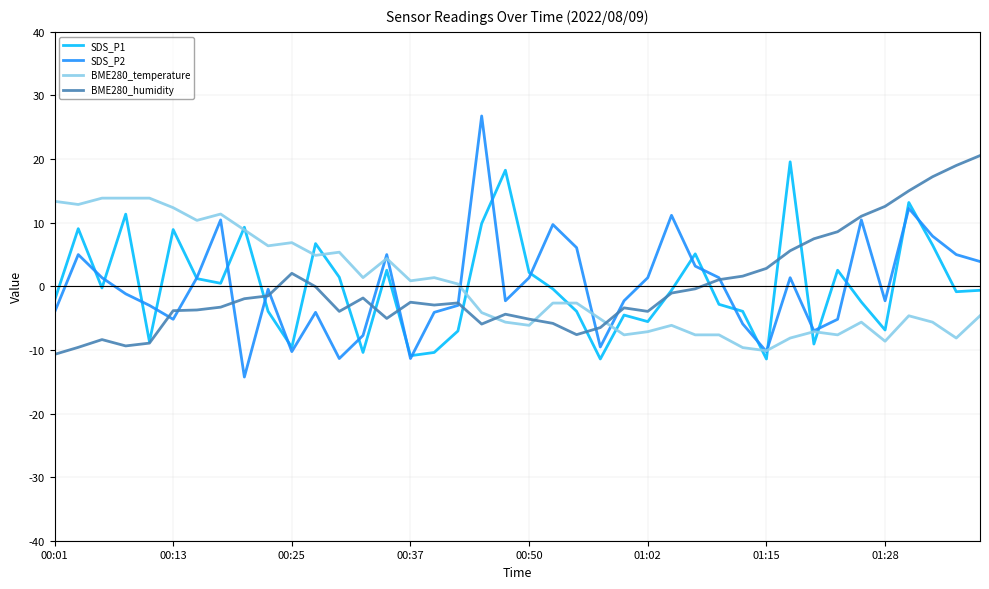

What is the minimum value for SDS_P2?

-14.3